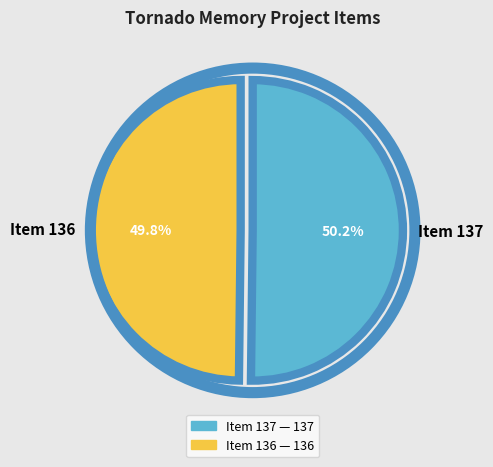

Is the sum of Item 136 and Item 137 greater than half?

Yes